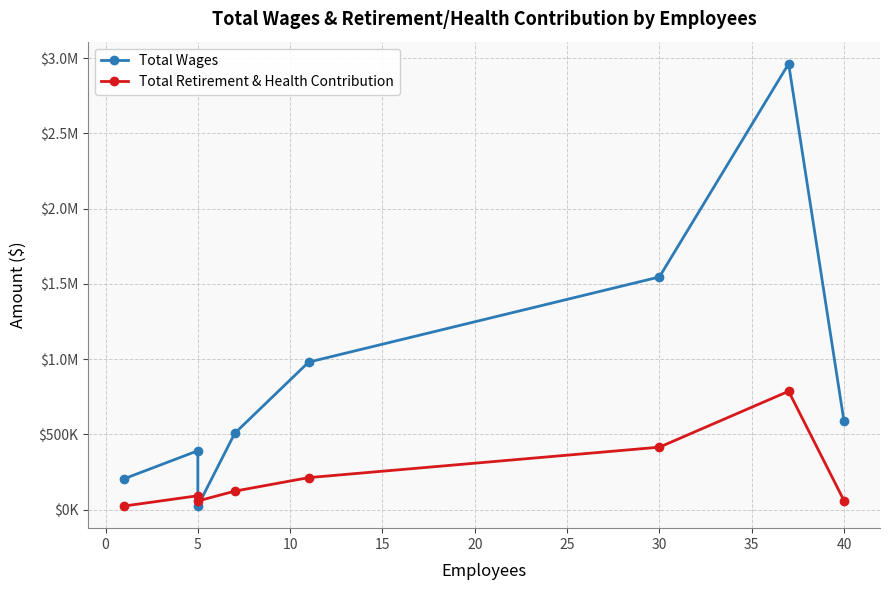

Which series has the largest range (max minus min)?

Total Wages